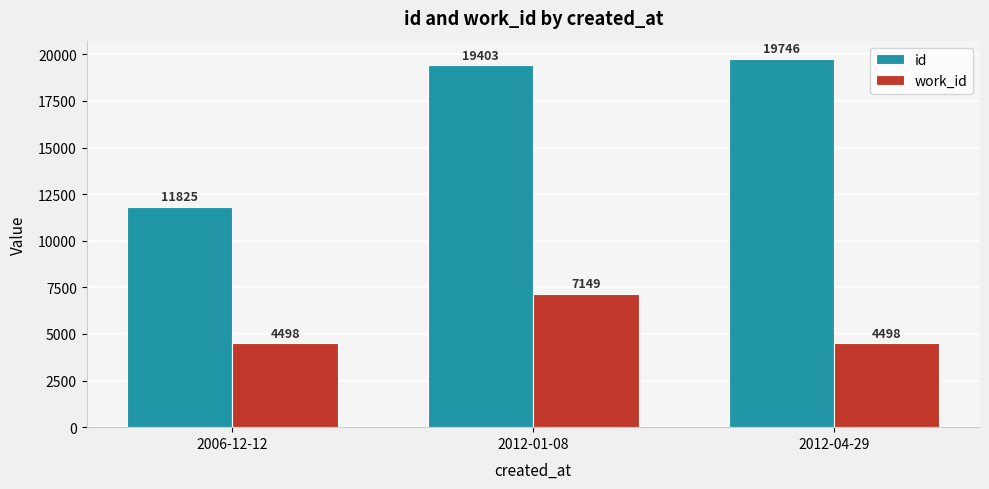

At which category is the sum across all series the highest?

2012-01-08